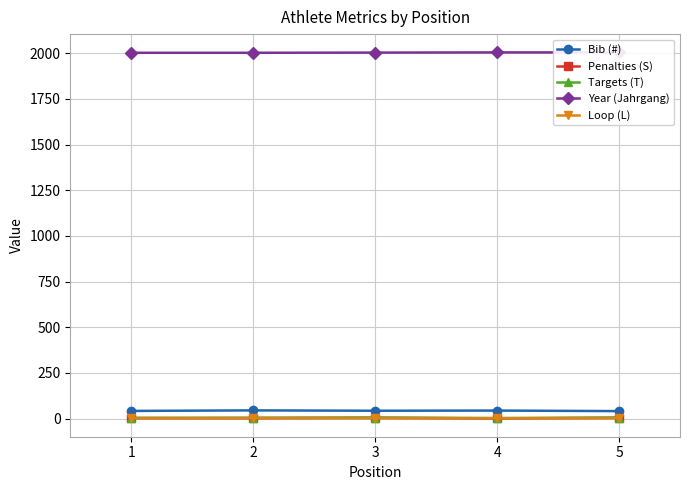

True or false: Bib (#) has more than 2 points higher than both neighbors.

False